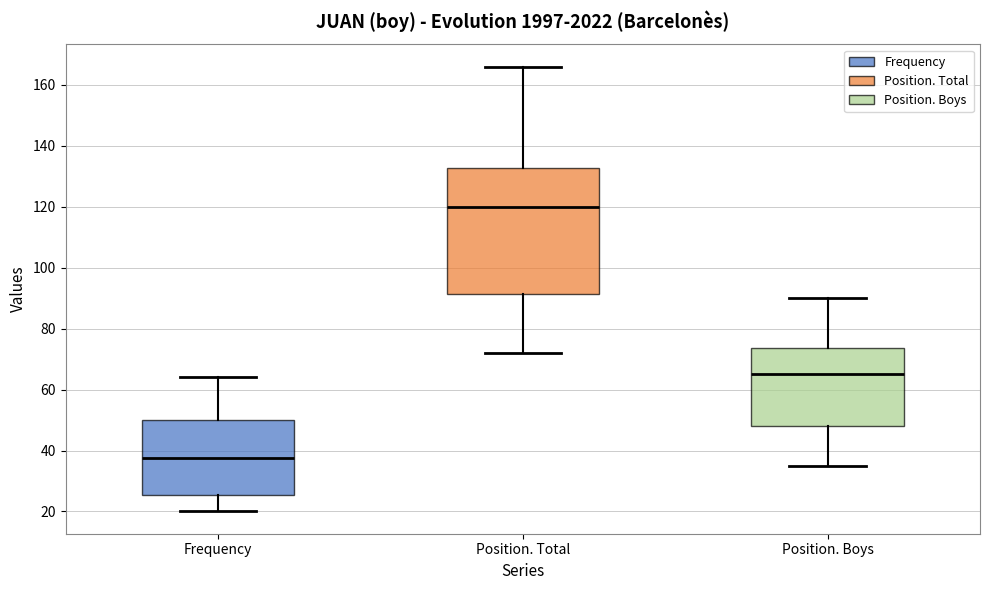

Which box is the tallest, from its lower edge to its upper edge?

Position. Total